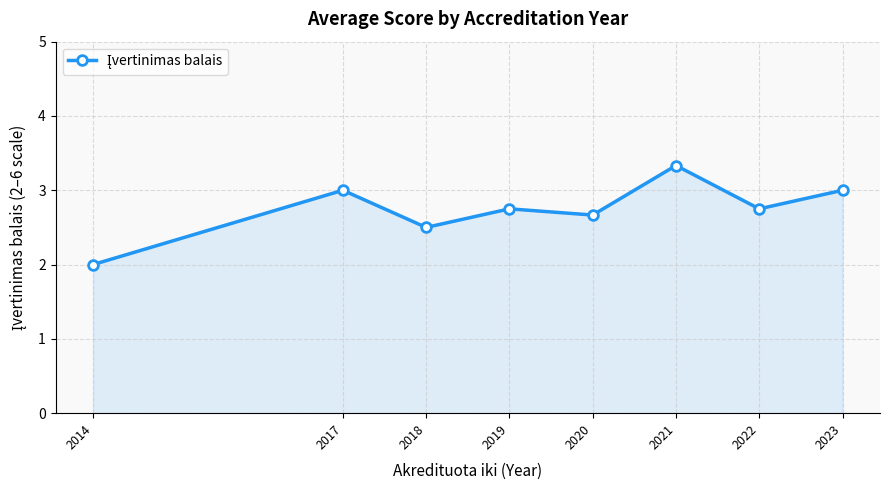

How many lines are shown in the chart?

1